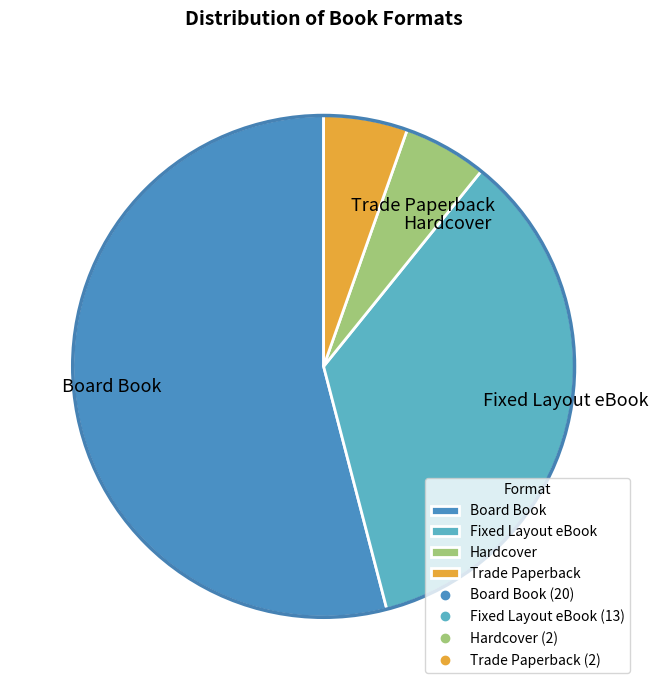

Combined, do Hardcover and Fixed Layout eBook account for over 50%?

No